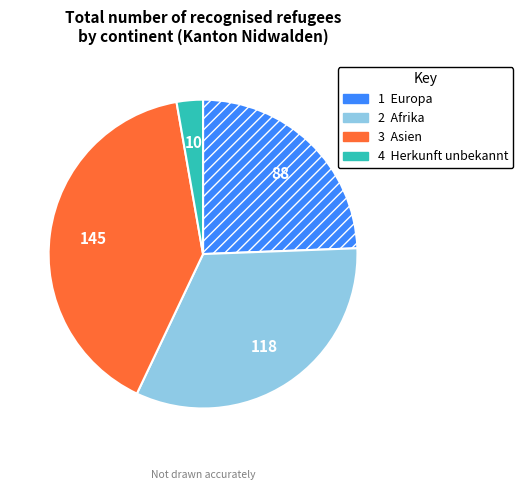

Does any single category account for the majority?

No